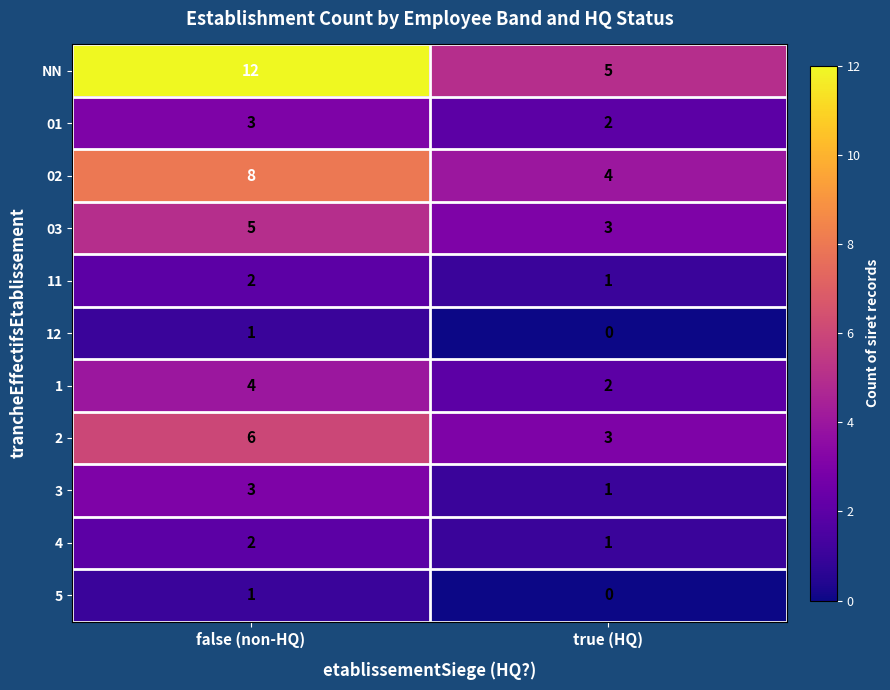

List the labels in order of 03 value, largest first.

false (non-HQ), true (HQ)